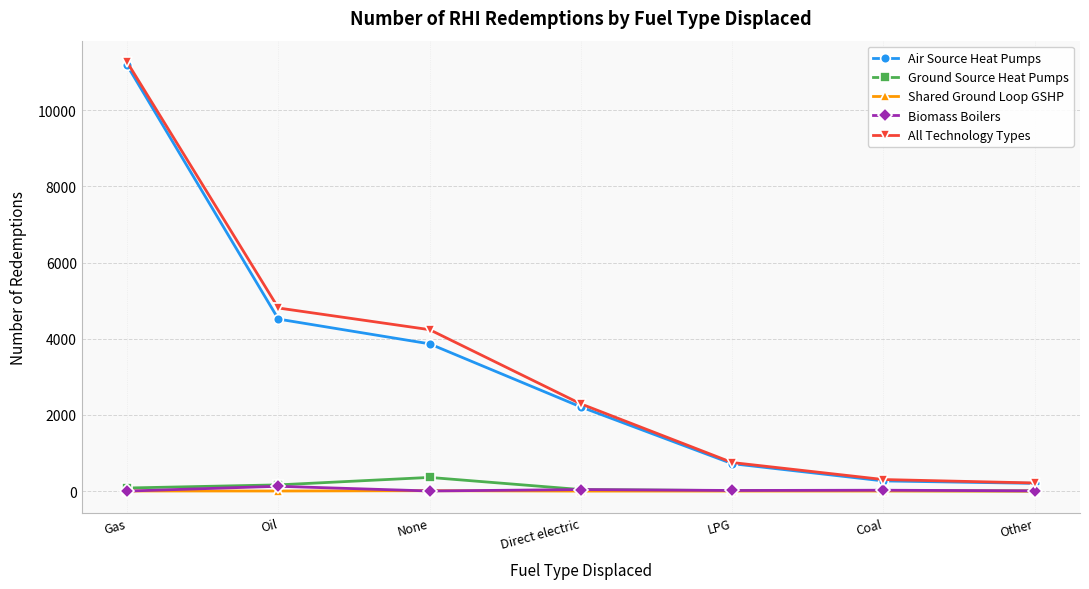

At how many categories does at least one series exceed 3714?

3